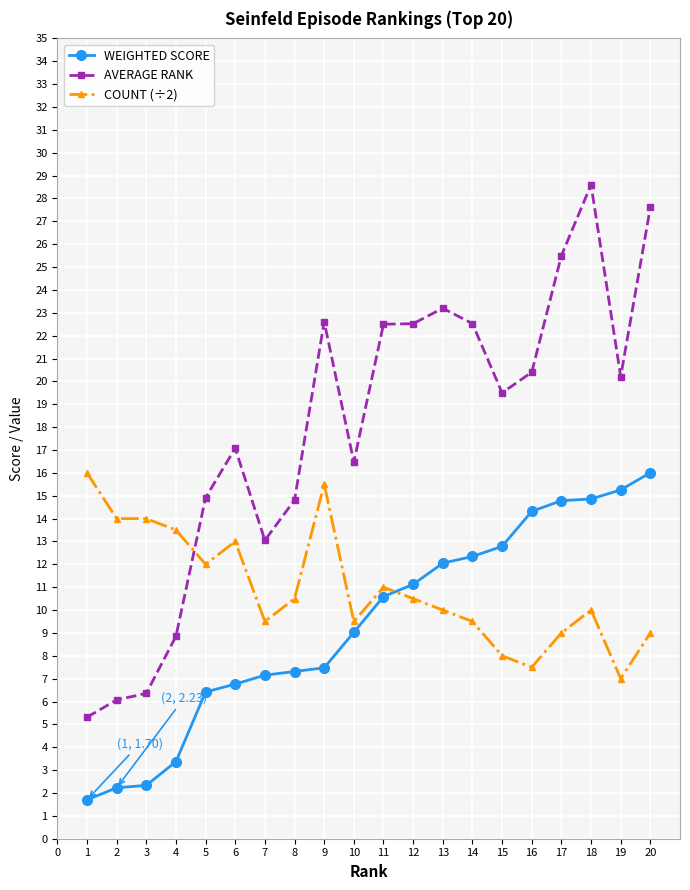

What is the greatest value displayed?

28.6